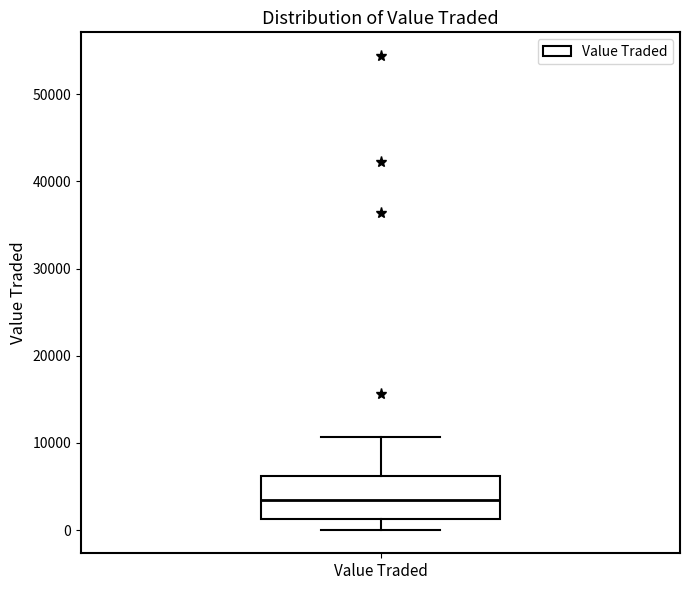

Read this box plot against the y-axis: the position of the median line, the range covered by the box, and the ends of both whiskers. The values are not printed on the chart, so give them approximately, as read against the axis.

median 3000, box 1000 to 6000, whiskers 0 to 11000